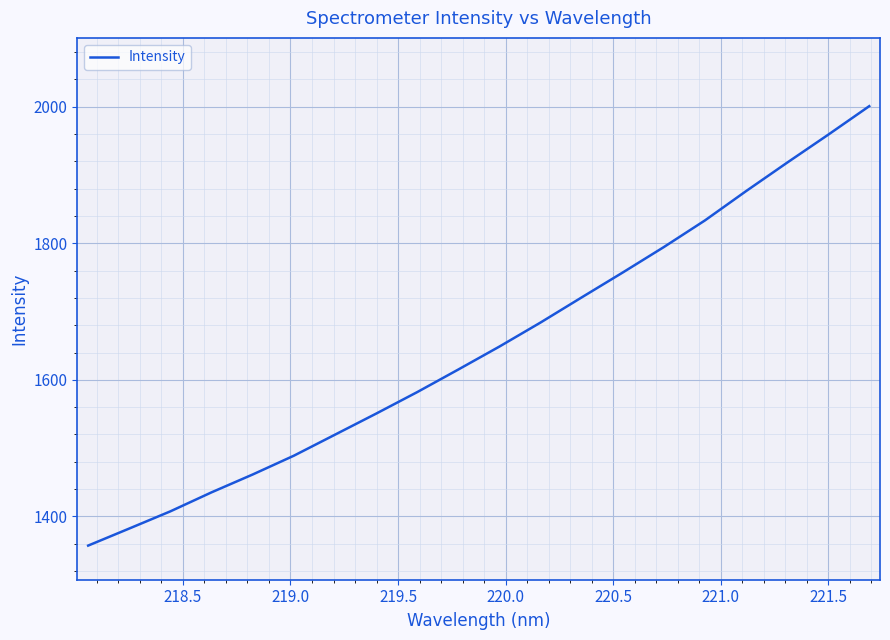

What is the difference between the maximum and minimum values?

643.6